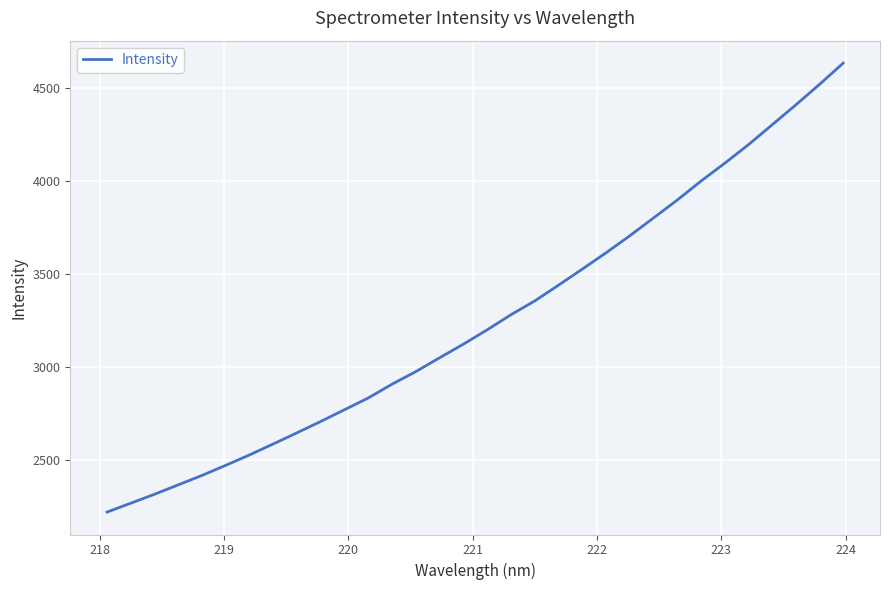

What is the greatest value displayed?

4634.7